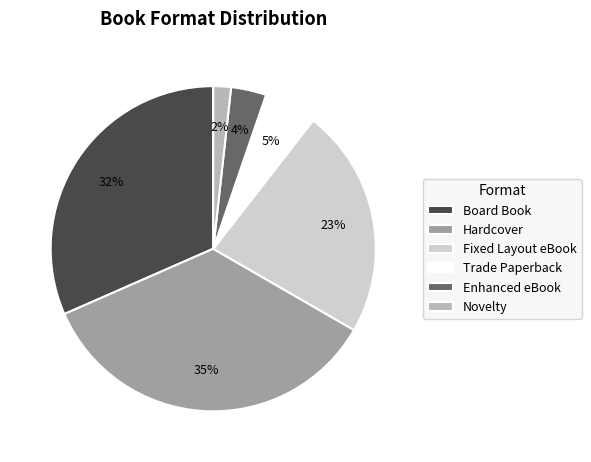

Rank the categories by value from highest to lowest.

Hardcover, Board Book, Fixed Layout eBook, Trade Paperback, Enhanced eBook, Novelty